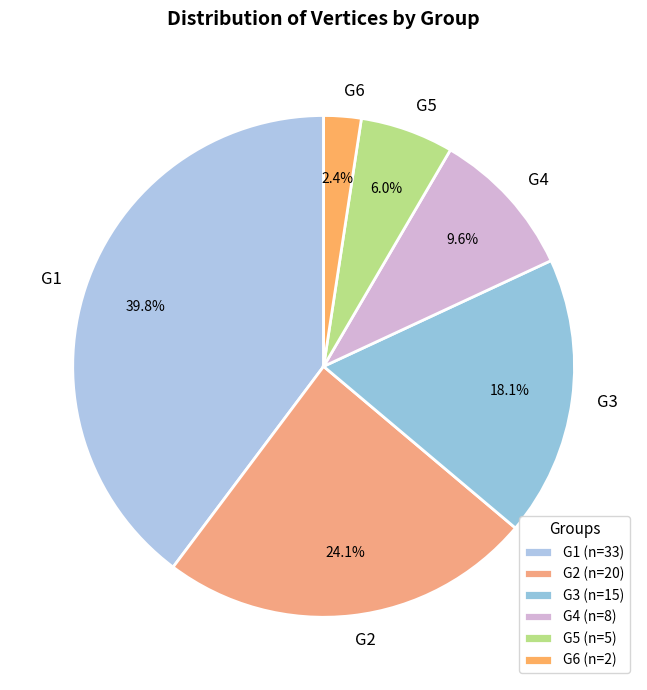

Is there a majority slice in this chart?

No